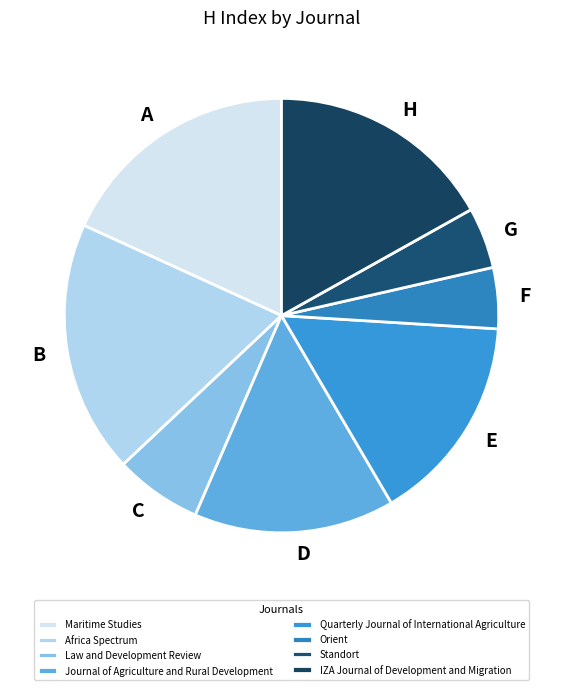

How many slices are in this pie chart?

8